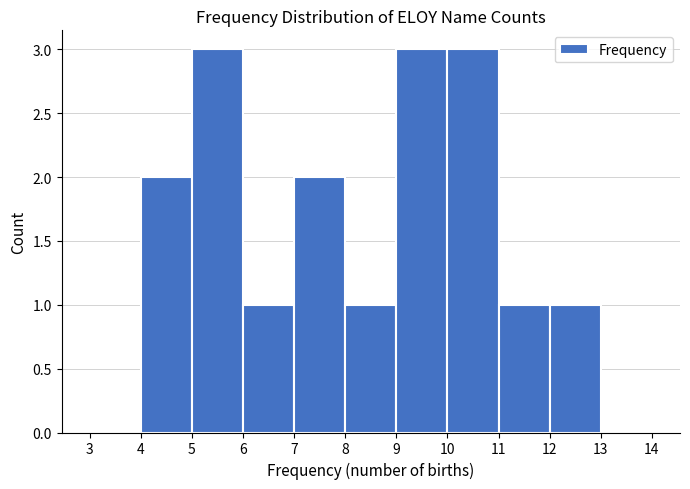

Reading left to right, list every bar in this chart as the range it spans on the x-axis followed by its height. The values are not printed on the chart, so give them approximately, as read against the axis.

3 to 4: 0
4 to 5: 2
5 to 6: 3
6 to 7: 1
7 to 8: 2
8 to 9: 1
9 to 10: 3
10 to 11: 3
11 to 12: 1
12 to 13: 1
13 to 14: 0